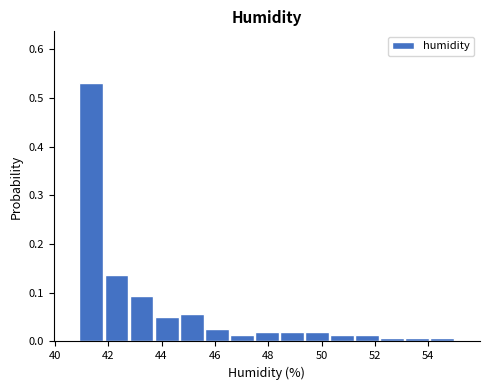

How tall is the bar that spans 47.48 to 48.42 on the x-axis? Neither the bar edges nor the heights are printed on the chart, so give them approximately, as read against the axes.

0.02